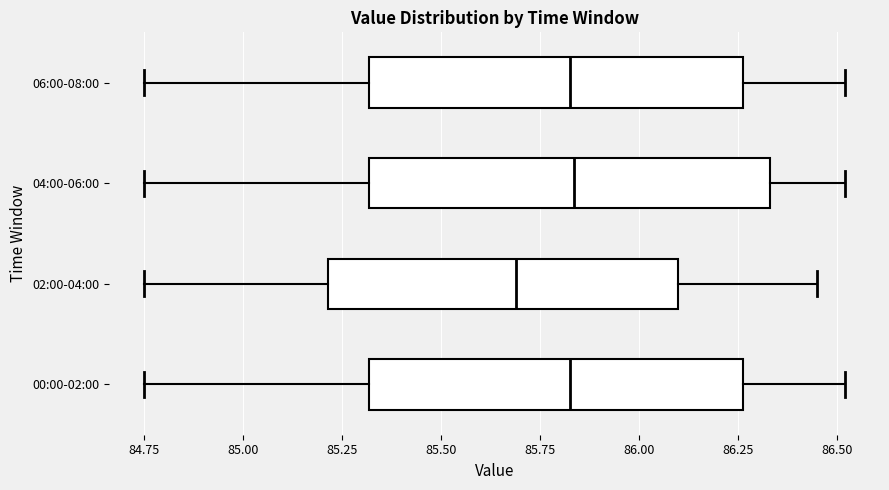

Reading bottom to top, transcribe this box plot: for each box, give where its median line is, the range the box spans, and where its two whiskers end, as read against the x-axis. The values are not printed on the chart, so give them approximately, as read against the axis.

00:00-02:00: median 85.85, box 85.30 to 86.25, whiskers 84.75 to 86.50
02:00-04:00: median 85.70, box 85.20 to 86.10, whiskers 84.75 to 86.45
04:00-06:00: median 85.85, box 85.30 to 86.35, whiskers 84.75 to 86.50
06:00-08:00: median 85.85, box 85.30 to 86.25, whiskers 84.75 to 86.50